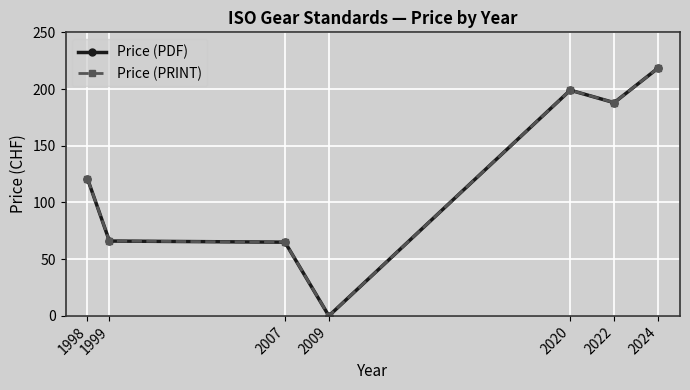

Where is Price (PRINT) nearest to the value 109?

1998